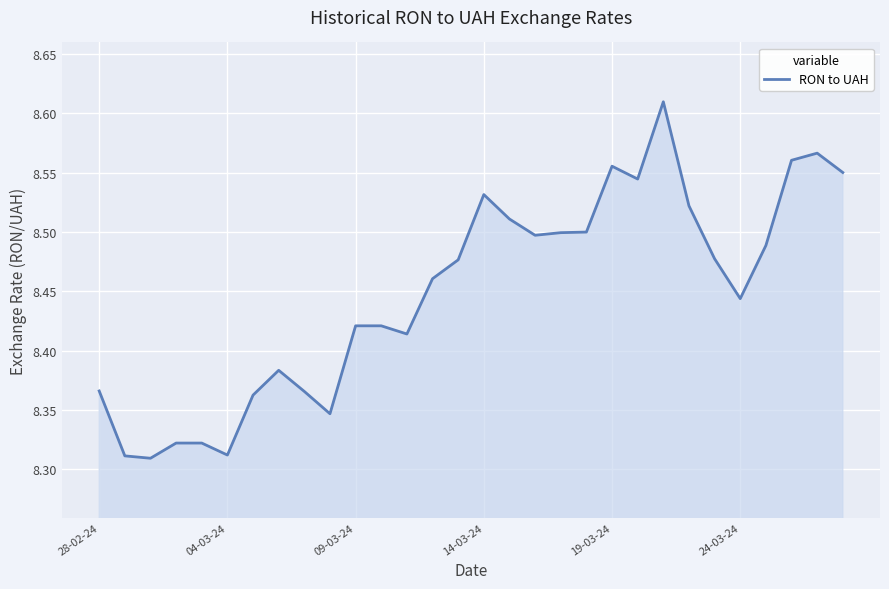

Approximately how many times larger is the value at 28-02-24 compared to 04-03-24?

1.0